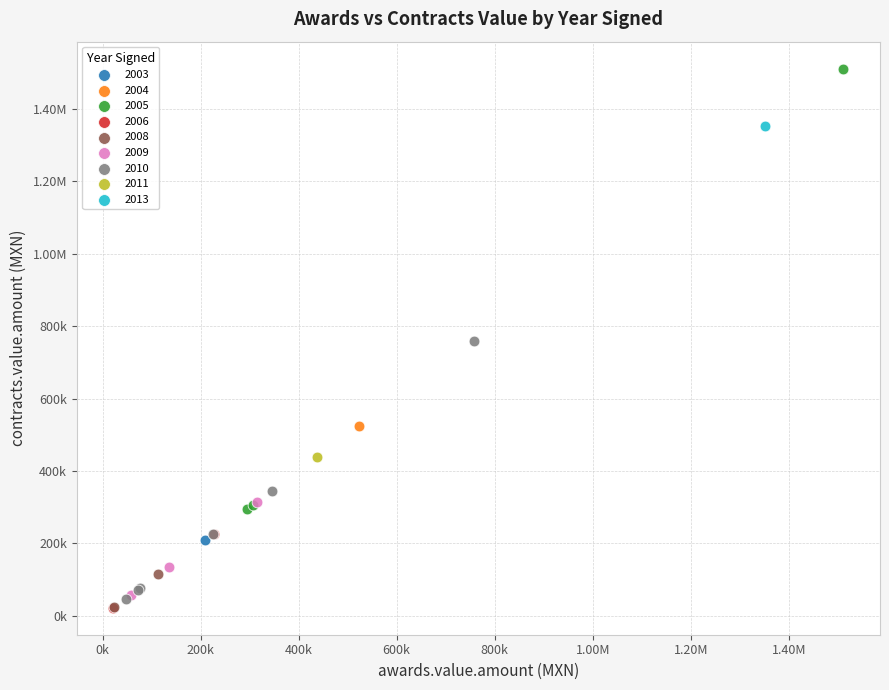

What are all the series names shown in the legend?

2003, 2004, 2005, 2006, 2008, 2009, 2010, 2011, 2013